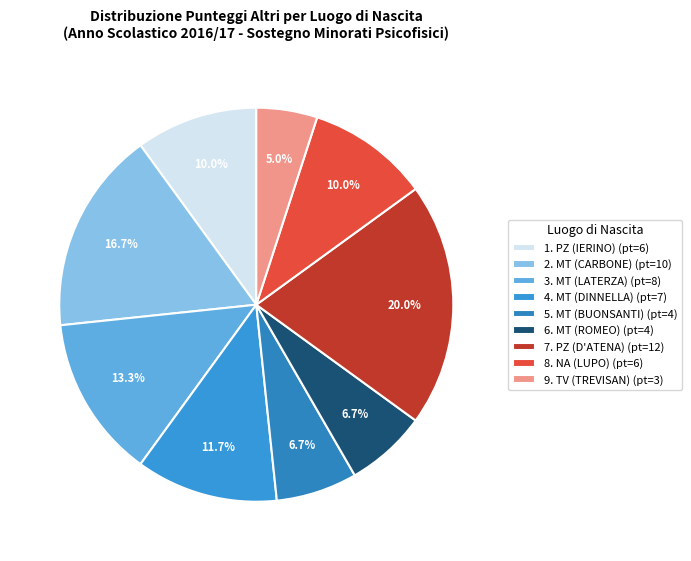

How many segments does this pie chart have?

9